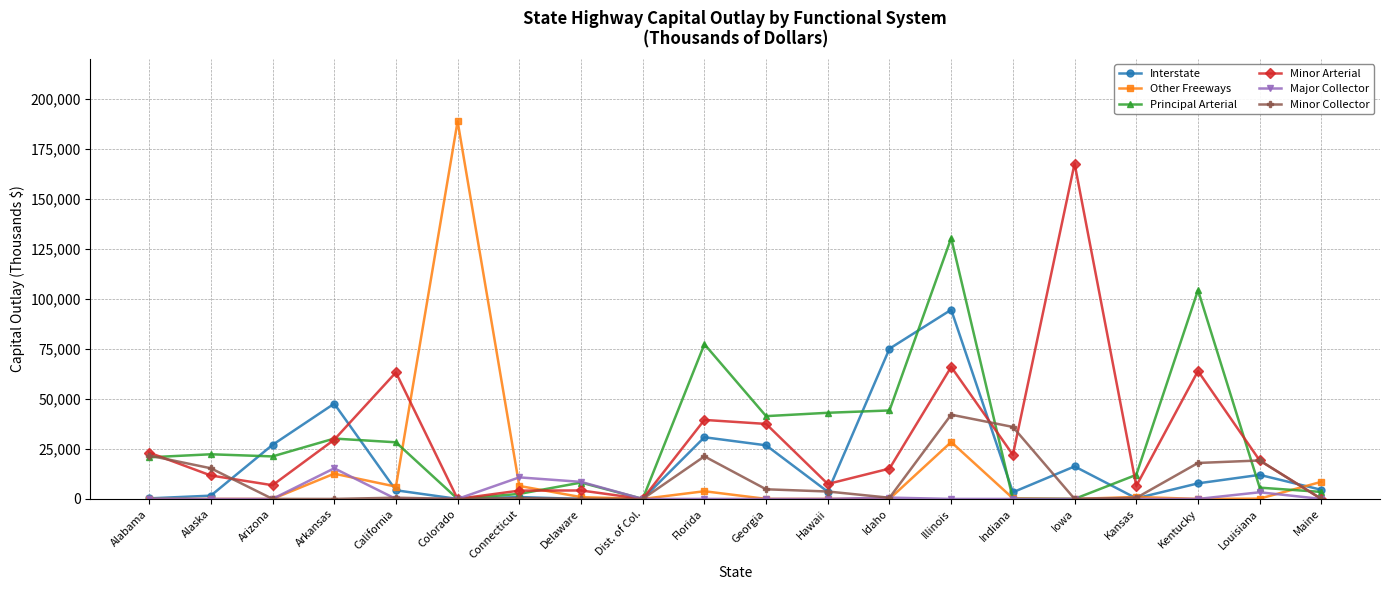

What is the spread (max minus min) of values at Iowa?

167628